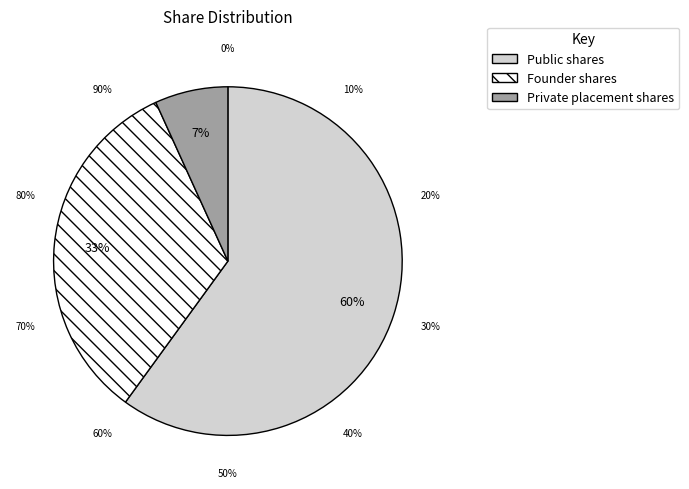

Rank the categories by value from highest to lowest.

Public shares, Founder shares, Private placement shares